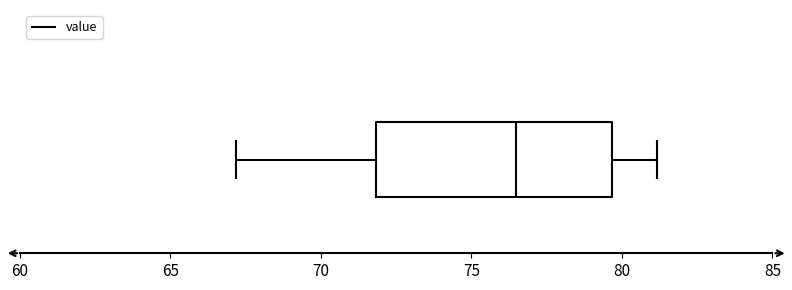

Transcribe this box plot: give where the median line is, the range the box spans, and where the two whiskers end, as read against the x-axis. The values are not printed on the chart, so give them approximately, as read against the axis.

median 76.5, box 72.0 to 79.5, whiskers 67.0 to 81.0